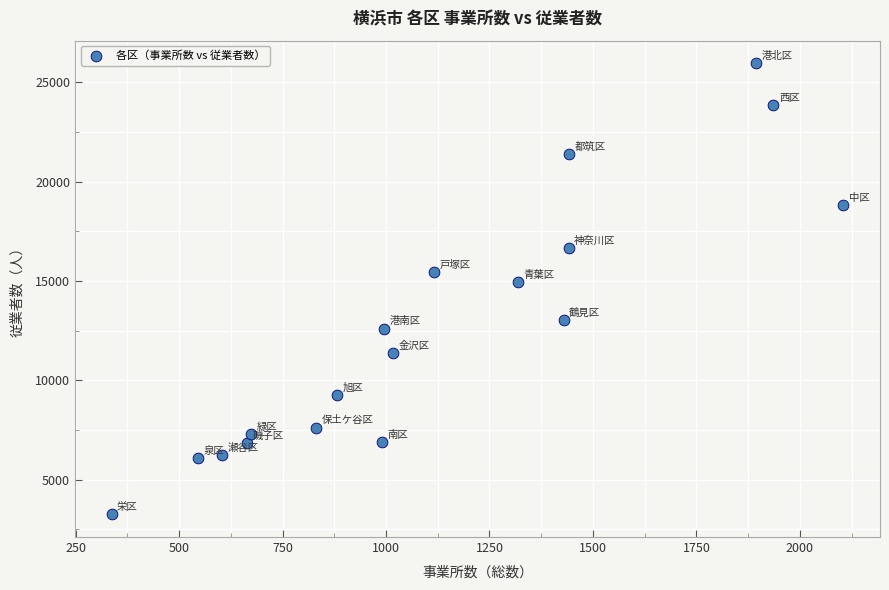

What is the range of Y values (max minus min)?

22699